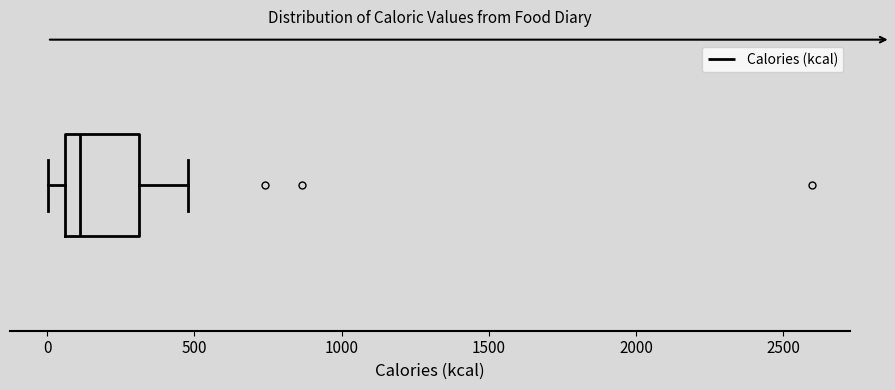

Where is the right edge of the box on the x-axis? The values are not printed on the chart, so give them approximately, as read against the axis.

300